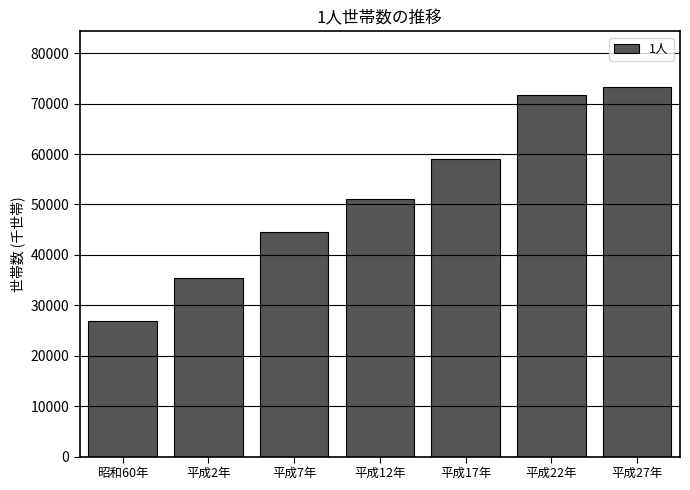

Reading right to left, list all the values displayed in this chart.

73337	71628	58967	51047	44501	35509	26876